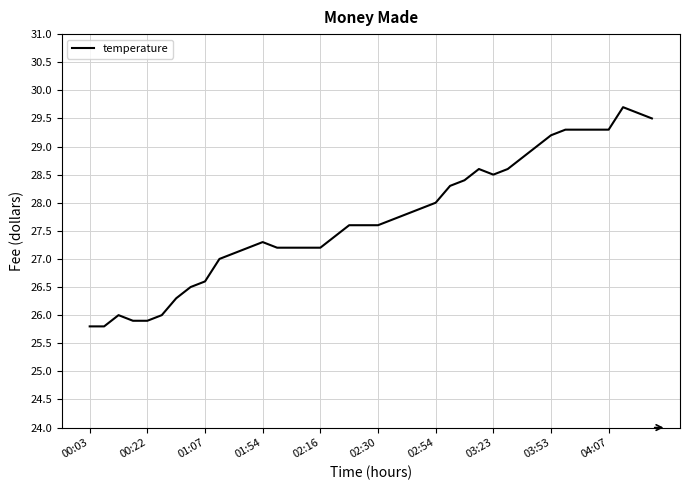

What is the difference between the maximum and minimum values?

3.9